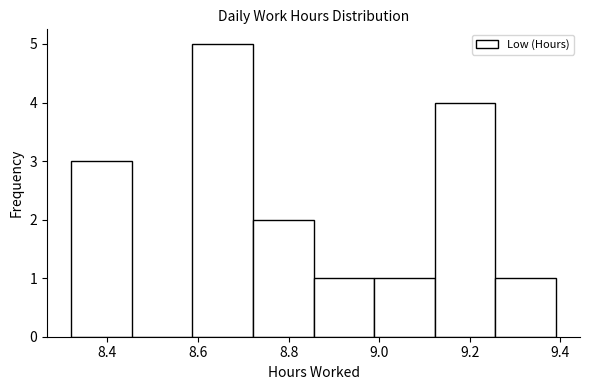

Reading left to right, list every bar in this chart as the range it spans on the x-axis followed by its height. Neither the bar edges nor the heights are printed on the chart, so give them approximately, as read against the axes.

8.32 to 8.46: 3
8.46 to 8.58: 0
8.58 to 8.72: 5
8.72 to 8.86: 2
8.86 to 8.98: 1
8.98 to 9.12: 1
9.12 to 9.26: 4
9.26 to 9.40: 1